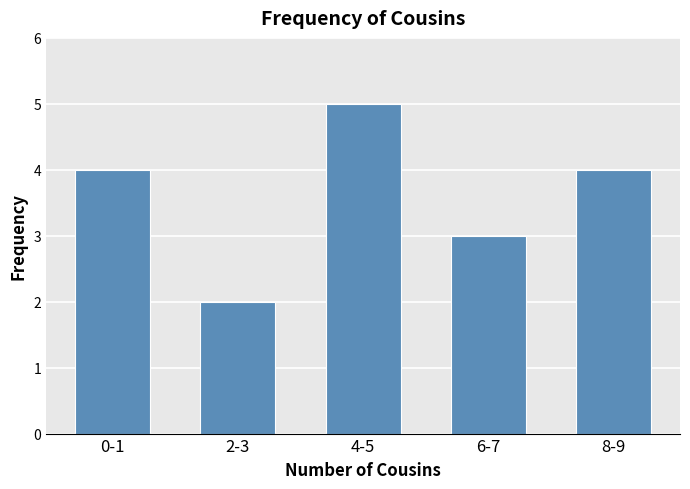

Reading left to right, what are all the values shown in this chart?

0-1=4	2-3=2	4-5=5	6-7=3	8-9=4